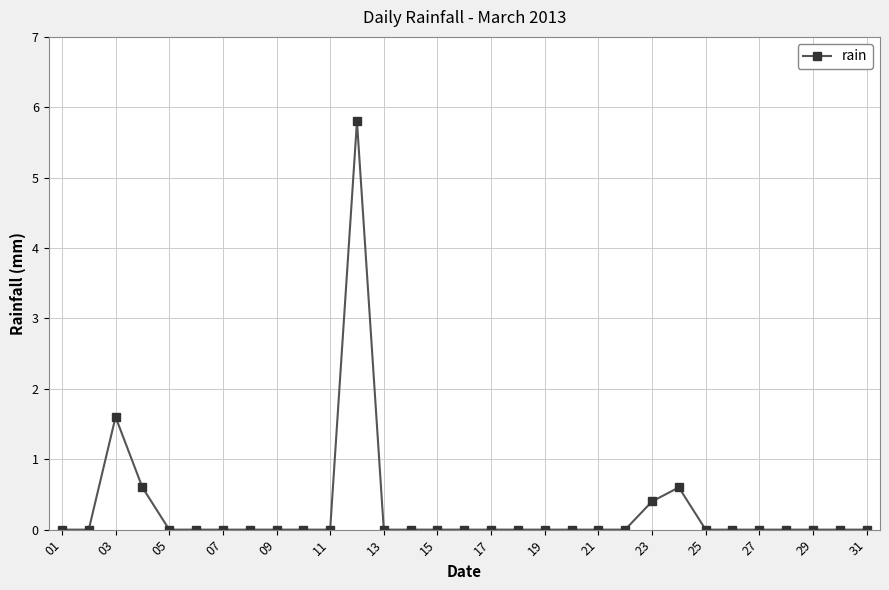

True or false: the data has more than 2 interior local peaks.

True